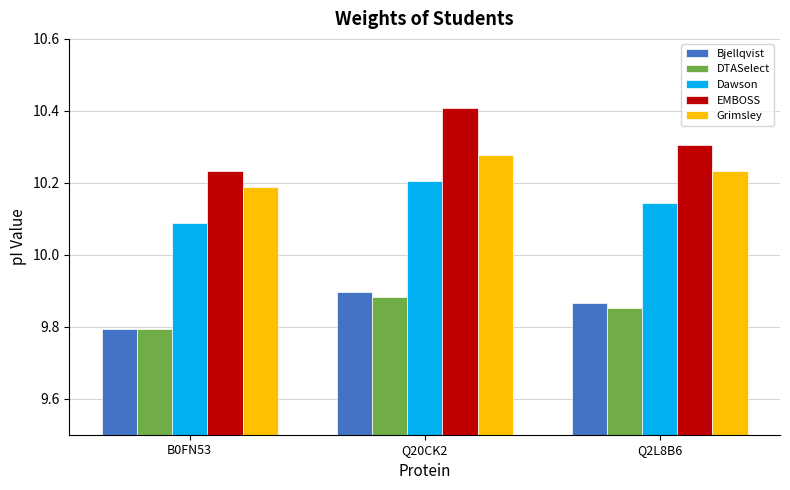

Rank the categories by Dawson value from highest to lowest.

Q20CK2, Q2L8B6, B0FN53